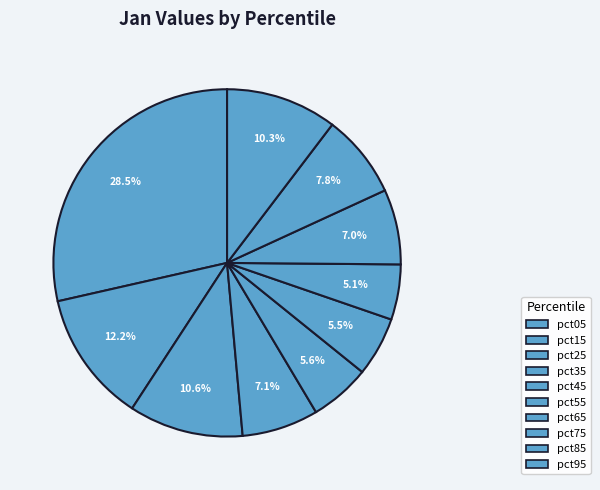

Count the number of slices in the pie.

10